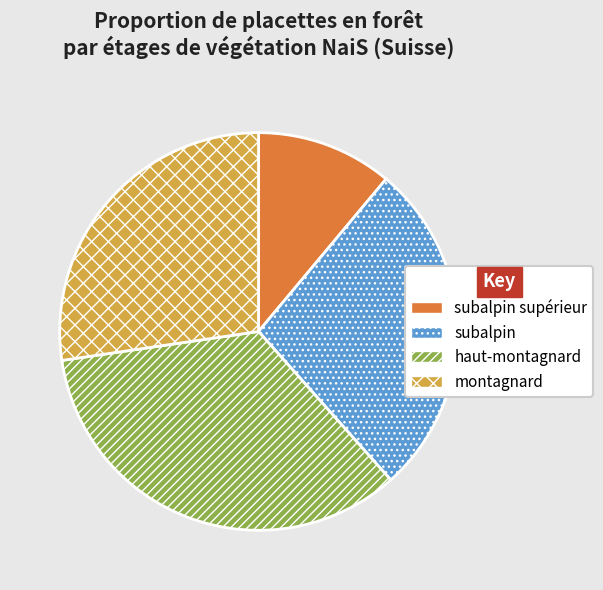

Is there a majority slice in this chart?

No